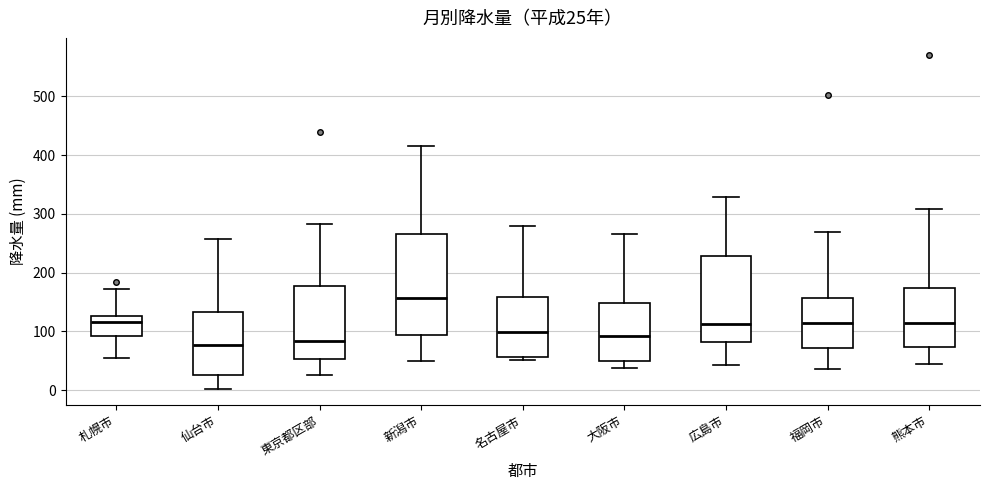

Comparing the boxes themselves (not the whiskers), which one is the tallest?

新潟市